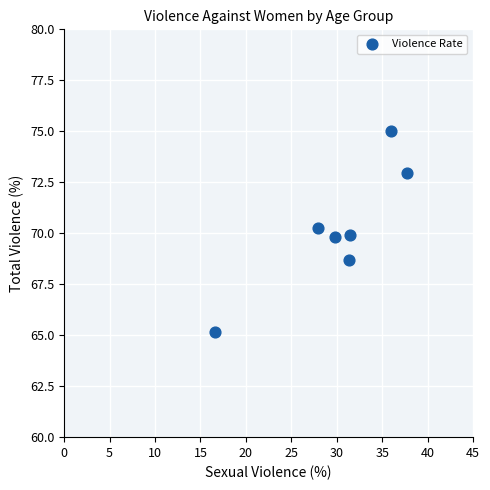

What is the range of X values (max minus min)?

21.1